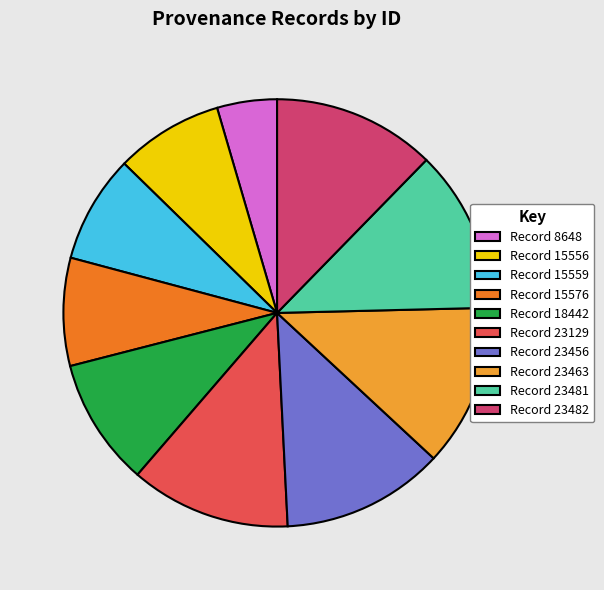

Approximately how many times larger is the value at Record 15559 compared to Record 8648?

1.8